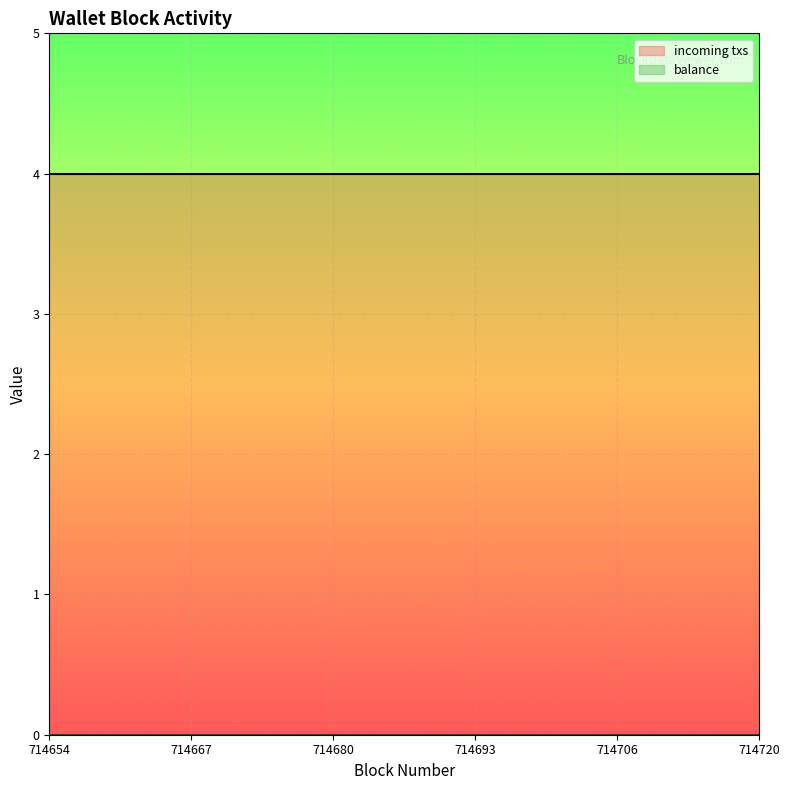

True or false: balance has a value of 0 at 714655.

True